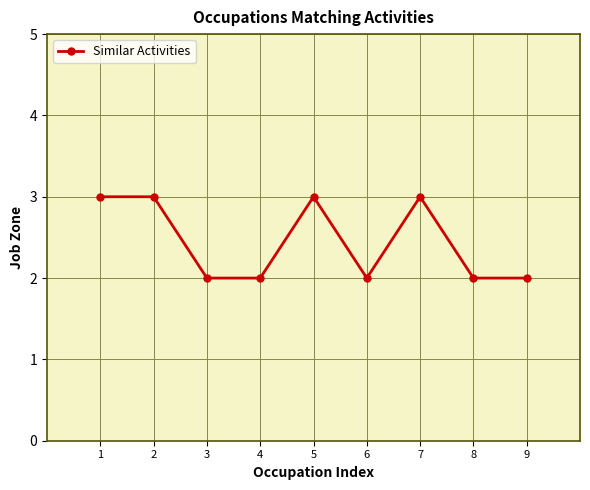

What is the change in value from 1 to 6?

-1